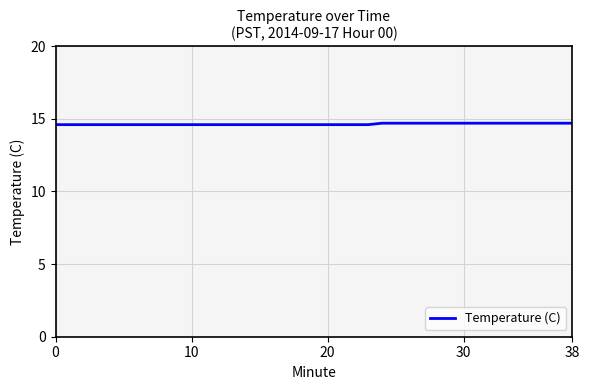

What is the greatest value displayed?

14.7